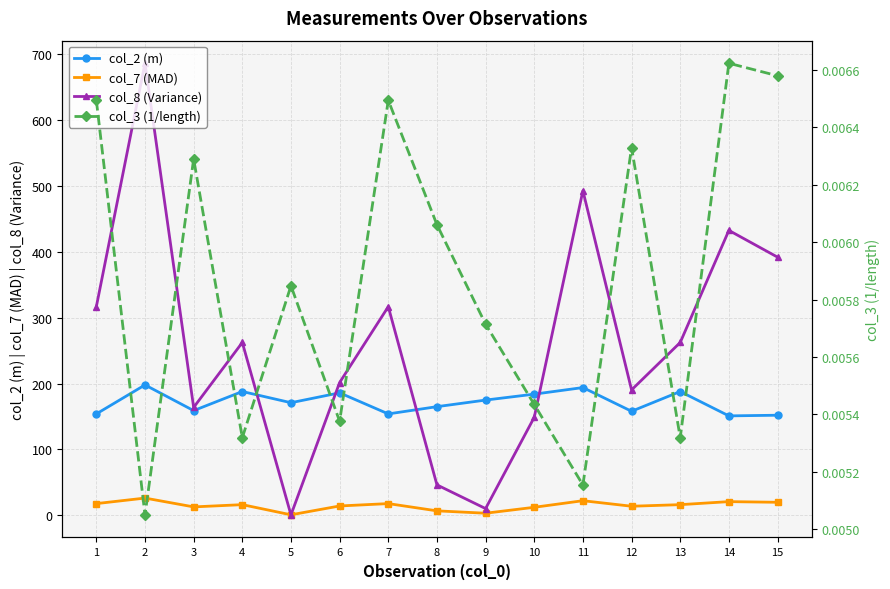

At which label is col_2 (m) closest to 174?

9